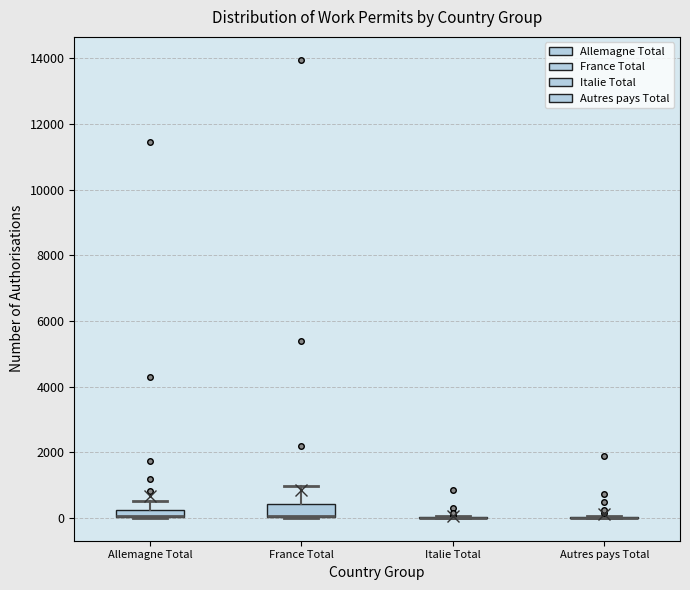

Where does the upper whisker of the box for France Total end on the y-axis? The values are not printed on the chart, so give them approximately, as read against the axis.

1000